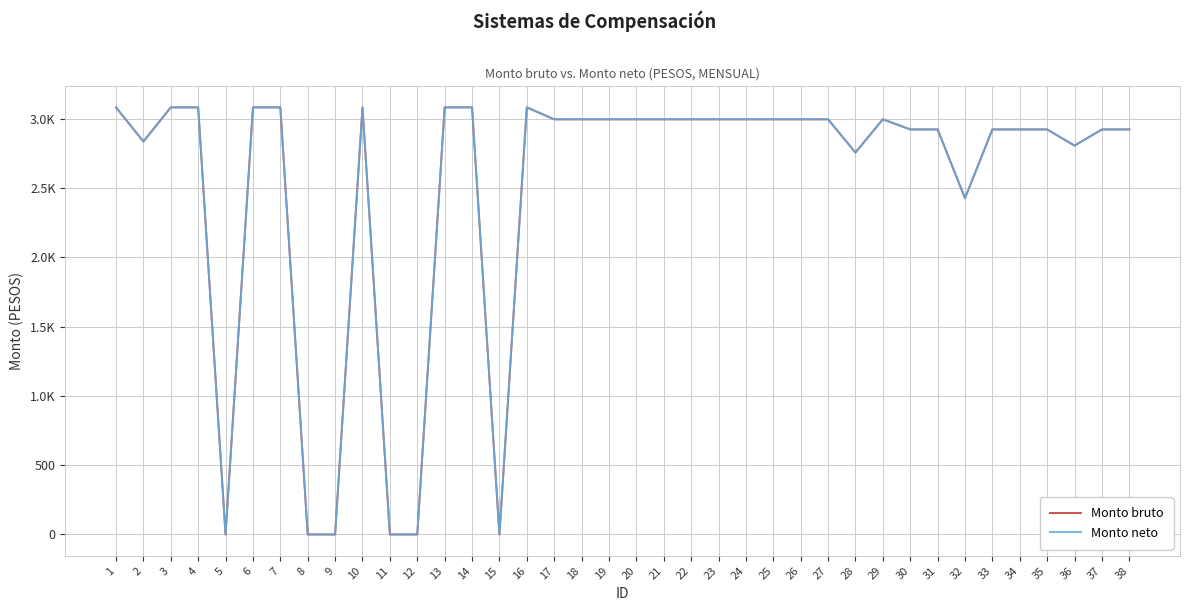

Reading left to right, extract all data points from this chart.

Monto bruto: 3083.3	2836.6	3083.3	3083.3	0.0	3083.3	3083.3	0.0	0.0	3083.3	0.0	0.0	3083.3	3083.3	0.0	3083.3	2997.2	2997.2	2997.2	2997.2	2997.2	2997.2	2997.2	2997.2	2997.2	2997.2	2997.2	2757.4	2997.2	2924.1	2924.1	2427.4	2924.1	2924.1	2924.1	2807.1	2924.1	2924.1
Monto neto: 3083.3	2836.6	3083.3	3083.3	0.0	3083.3	3083.3	0.0	0.0	3083.3	0.0	0.0	3083.3	3083.3	0.0	3083.3	2997.2	2997.2	2997.2	2997.2	2997.2	2997.2	2997.2	2997.2	2997.2	2997.2	2997.2	2757.4	2997.2	2924.1	2924.1	2427.4	2924.1	2924.1	2924.1	2807.1	2924.1	2924.1